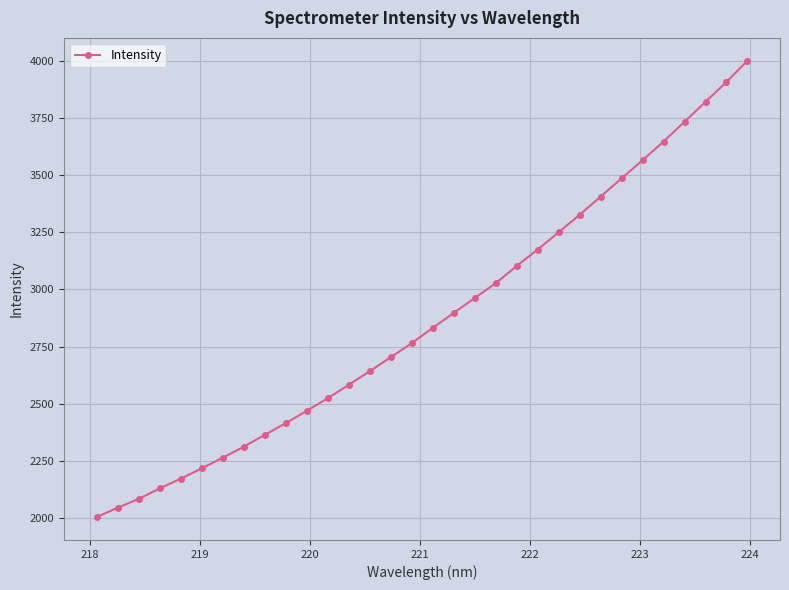

Is this an area chart (filled region under the line)?

No